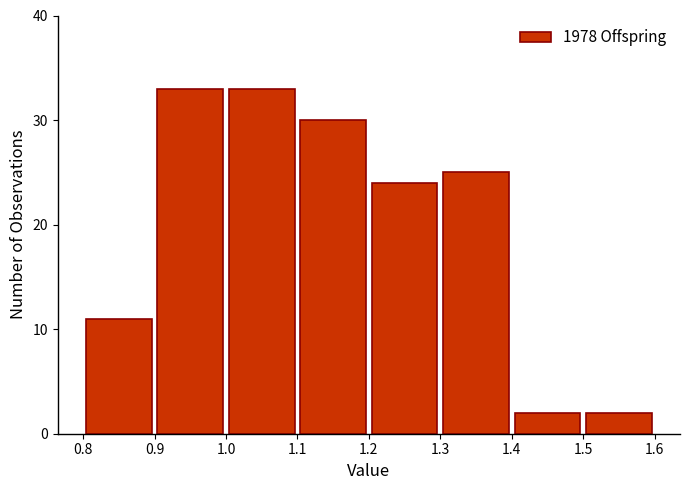

What is the height of the bar covering 0.9 to 1.0 on the x-axis? The values are not printed on the chart, so give them approximately, as read against the axis.

33